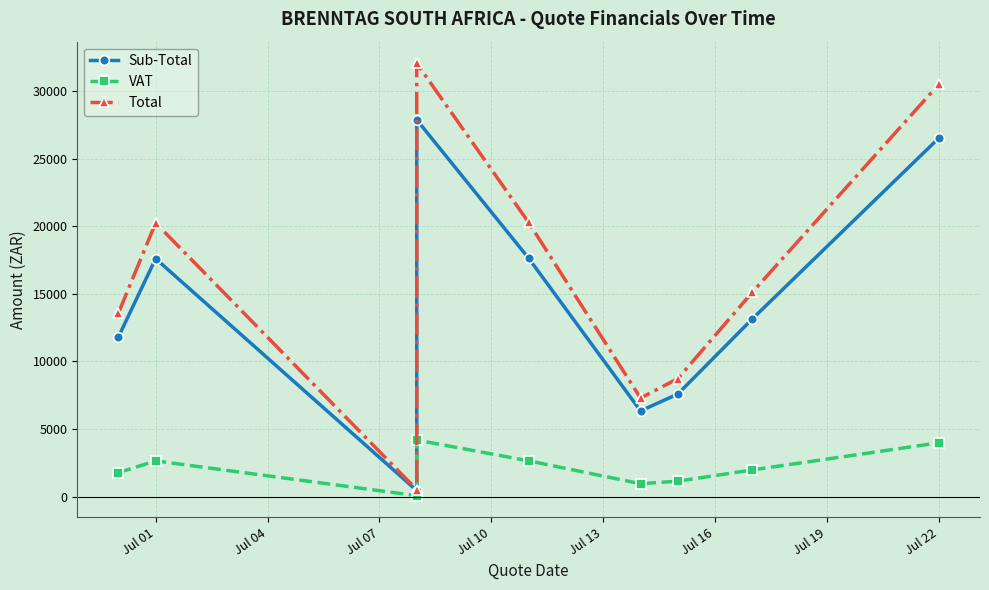

Which series has the largest total across all categories?

Total